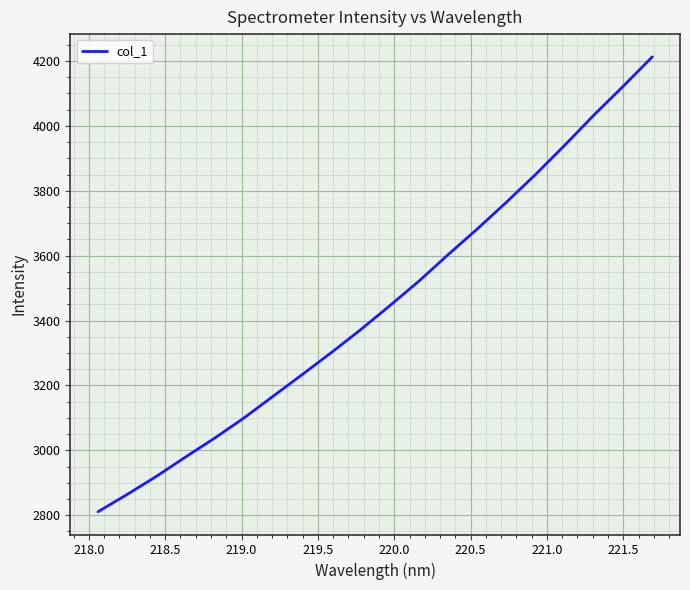

How many lines are shown in the chart?

1